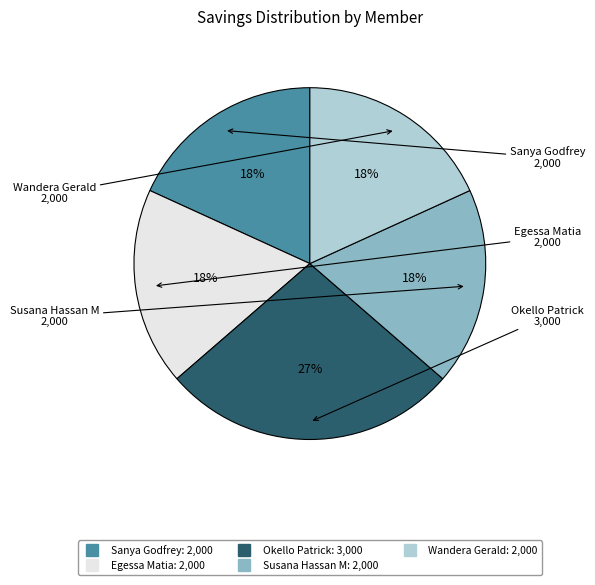

Is Susana Hassan M the majority of the pie?

No